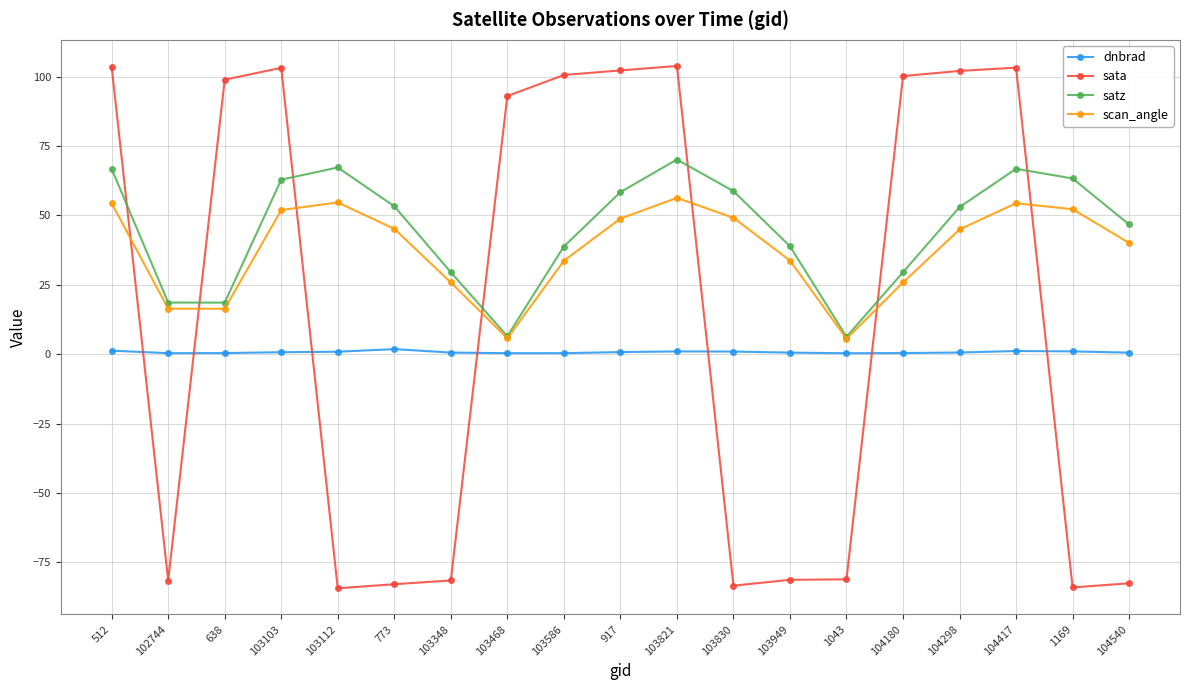

At 103103, list the series in order from smallest to largest.

dnbrad, scan_angle, satz, sata